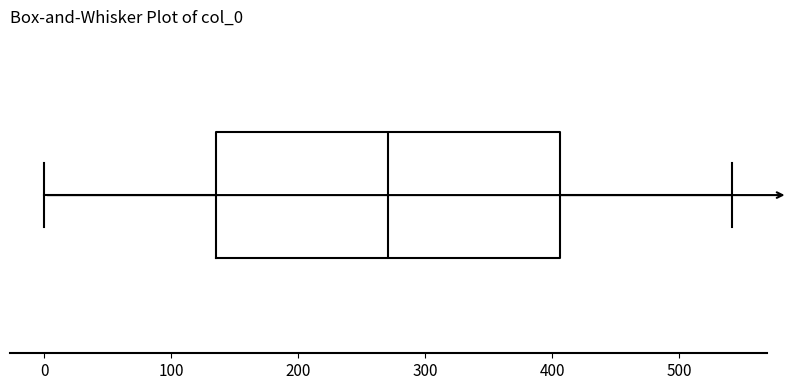

Read this box plot against the x-axis: the position of the median line, the range covered by the box, and the ends of both whiskers. The values are not printed on the chart, so give them approximately, as read against the axis.

median 270, box 140 to 410, whiskers 0 to 540